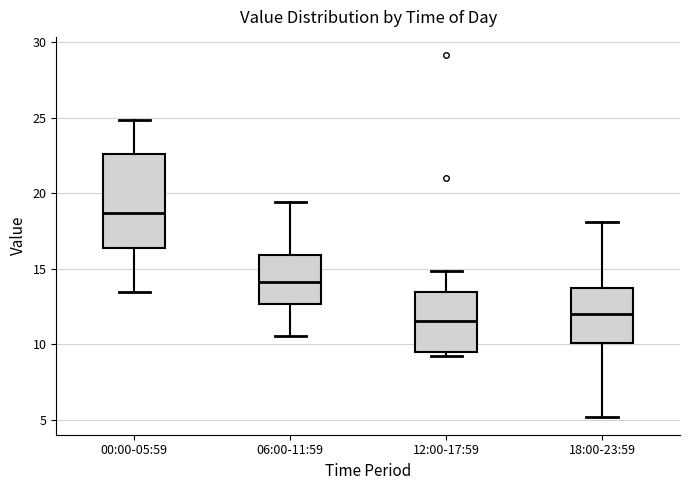

Comparing the boxes themselves (not the whiskers), which one is the tallest?

00:00-05:59